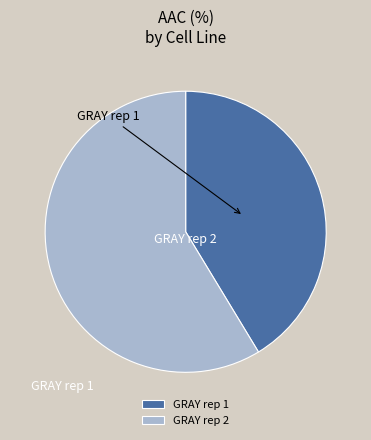

What is the majority slice?

GRAY rep 2